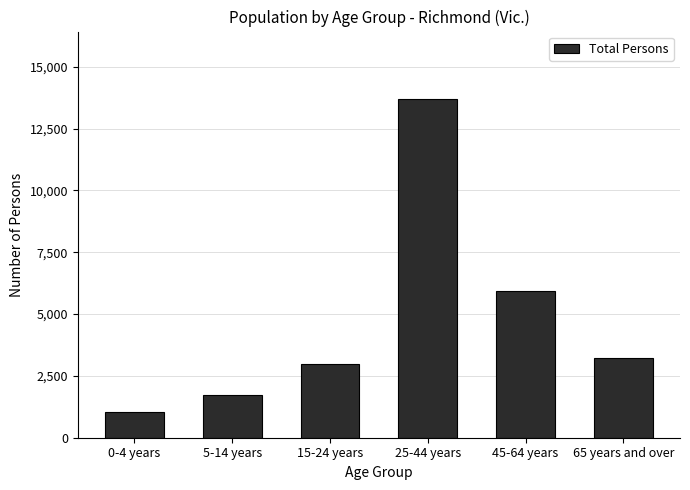

Reading right to left, extract all data points from this chart.

3232	5913	13684	2999	1712	1044